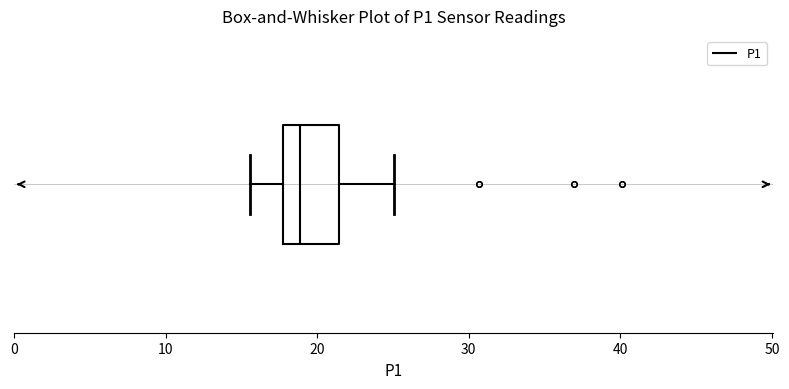

Transcribe this box plot: give where the median line is, the range the box spans, and where the two whiskers end, as read against the x-axis. The values are not printed on the chart, so give them approximately, as read against the axis.

median 19, box 18 to 21, whiskers 16 to 25